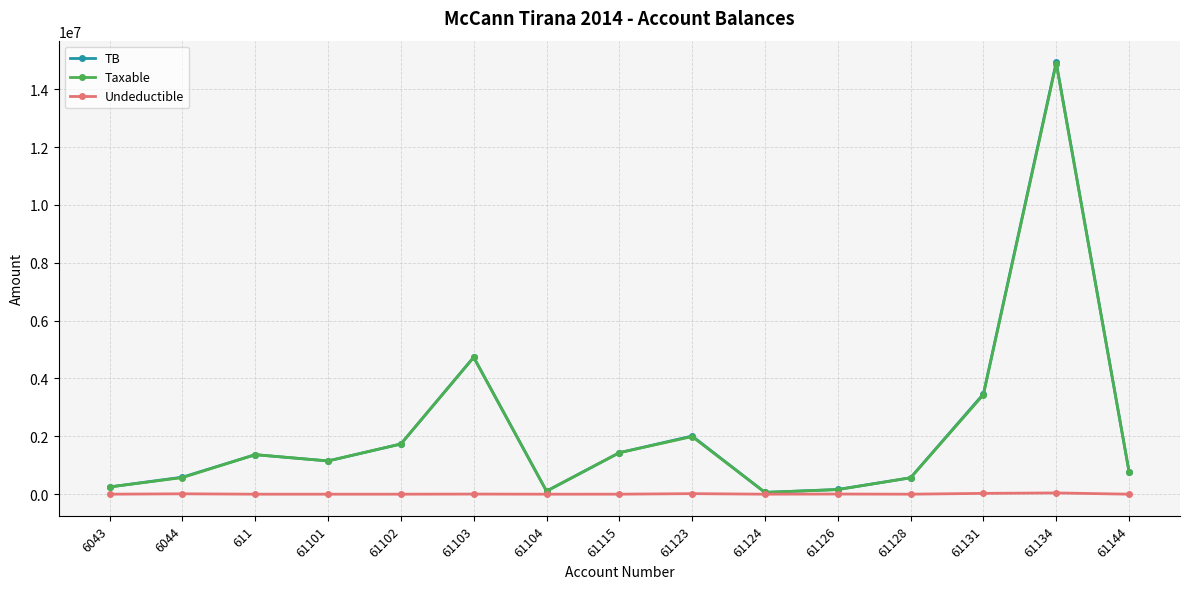

What is the label of the 3rd point from the right?

61131